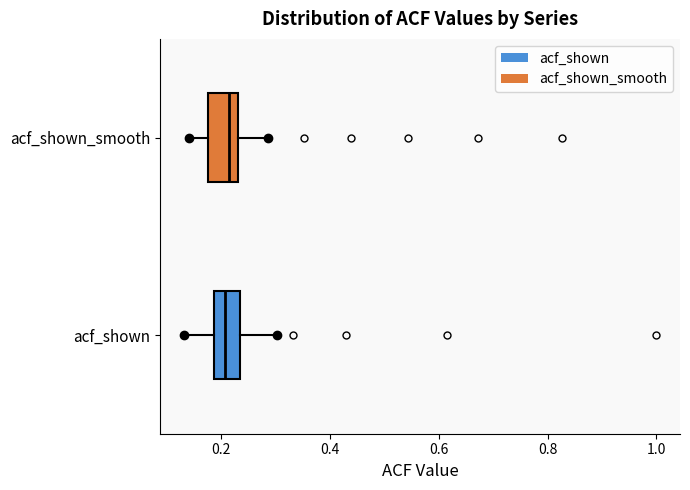

Reading bottom to top, read every box against the x-axis: the position of its median line, the range the box covers, and the ends of its whiskers. The values are not printed on the chart, so give them approximately, as read against the axis.

acf_shown: median 0.20, box 0.18 to 0.24, whiskers 0.14 to 0.30
acf_shown_smooth: median 0.22, box 0.18 to 0.24, whiskers 0.14 to 0.28